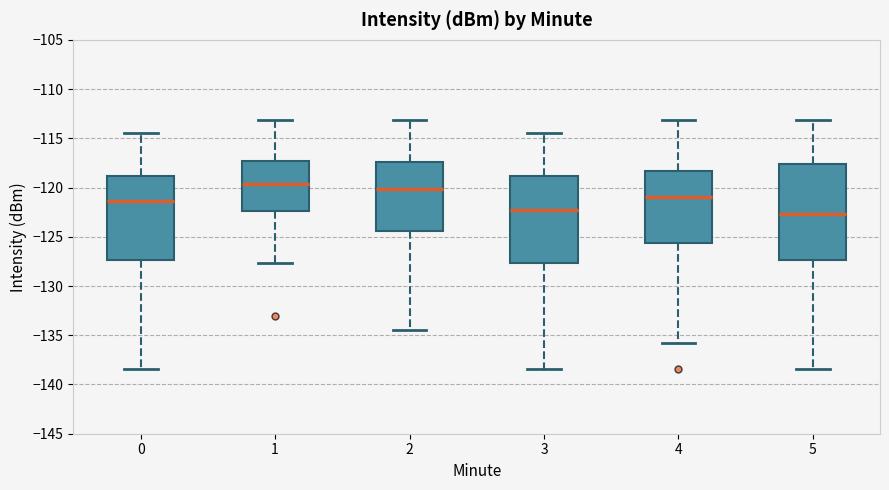

Which box is the tallest, from its lower edge to its upper edge?

5